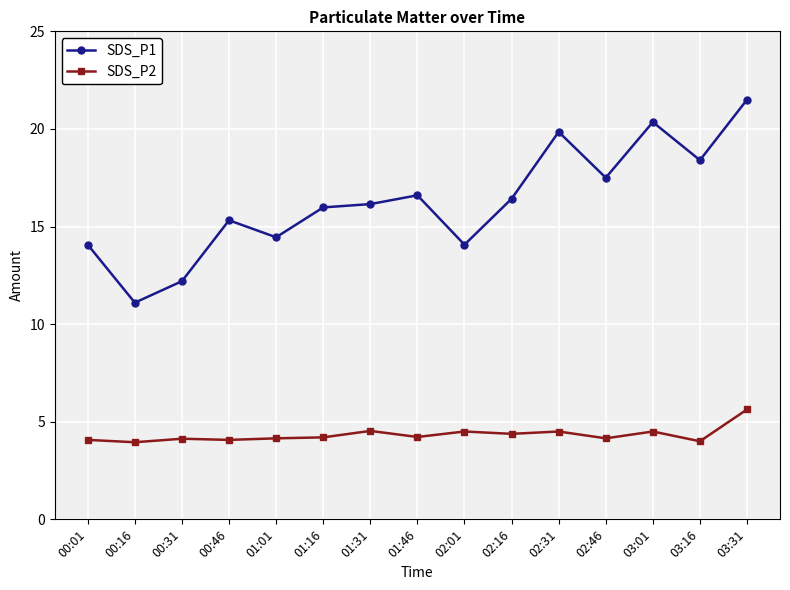

What is the highest value of the SDS_P2 series?

5.6